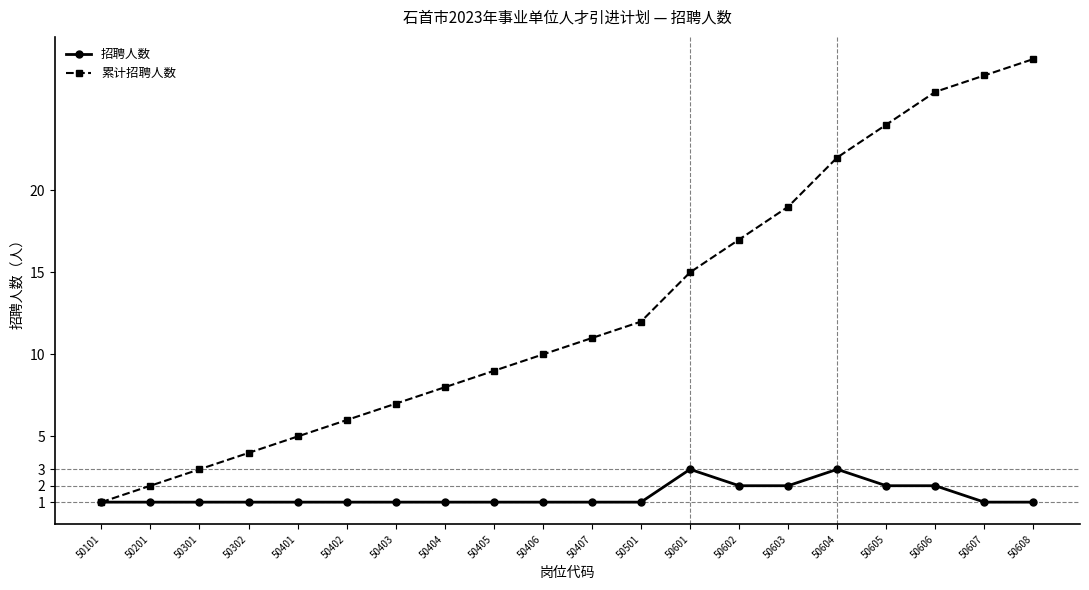

What is the value of the 招聘人数 point at the 1st from the left?

1